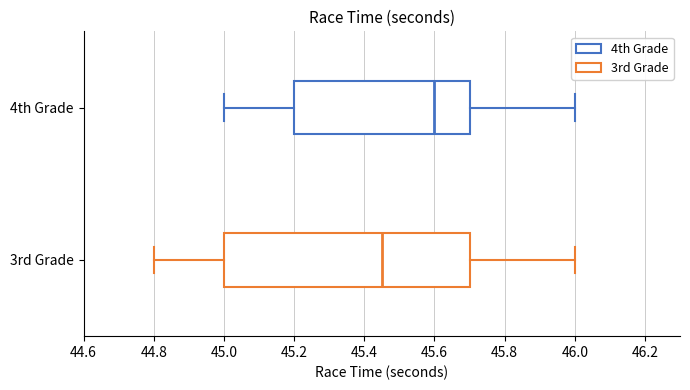

Comparing the boxes themselves (not the whiskers), which one is the widest?

3rd Grade